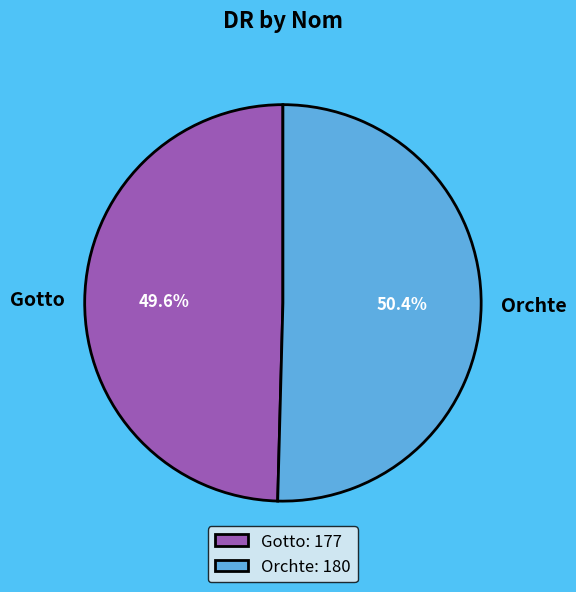

Which slice represents more than half of the pie?

Orchte